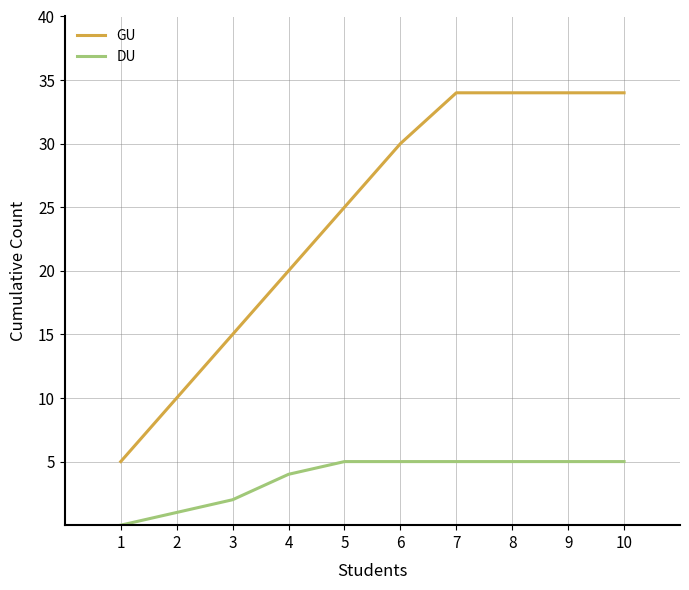

Which series has the largest total across all categories?

GU